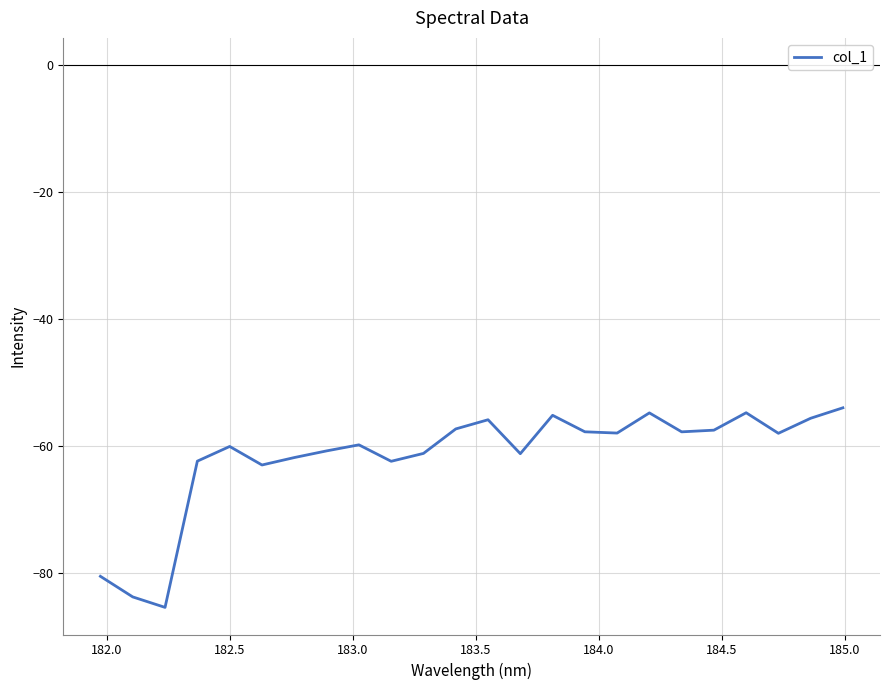

What is the difference between the maximum and minimum values?

31.4